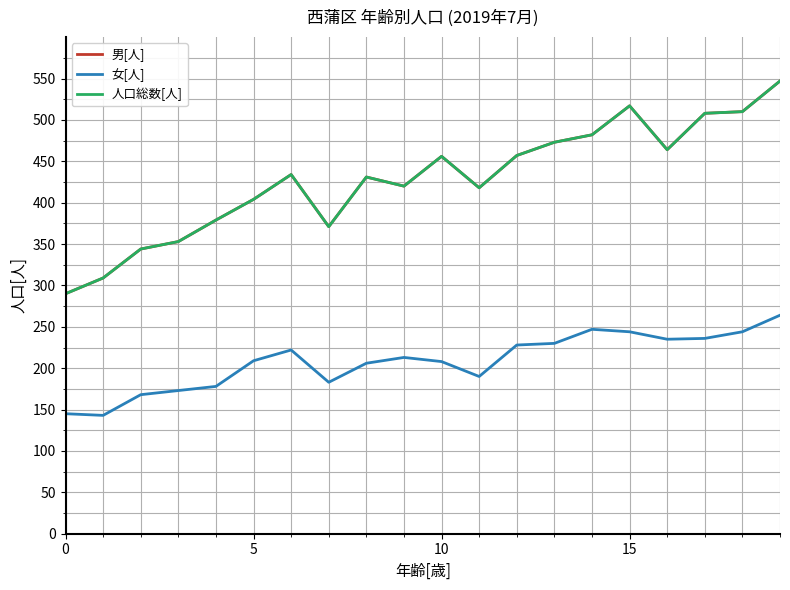

Does the chart display data point markers on the line(s)?

No